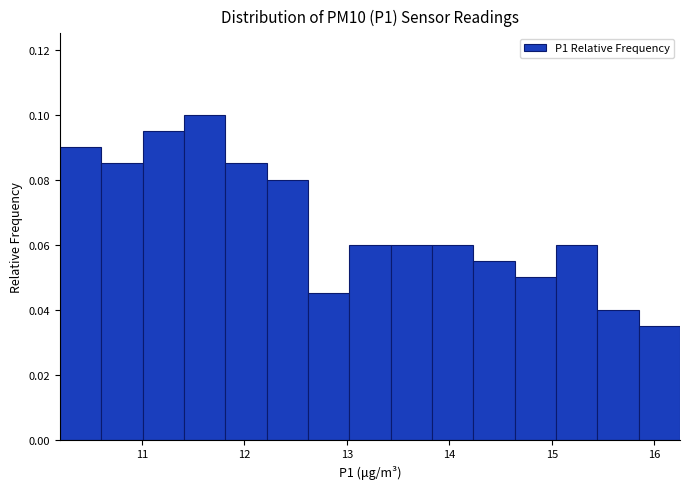

Reading left to right, list every bar in this chart as the range it spans on the x-axis followed by its height. Neither the bar edges nor the heights are printed on the chart, so give them approximately, as read against the axes.

10.2 to 10.6: 0.090
10.6 to 11.0: 0.086
11.0 to 11.4: 0.096
11.4 to 11.8: 0.100
11.8 to 12.2: 0.086
12.2 to 12.6: 0.080
12.6 to 13.0: 0.046
13.0 to 13.4: 0.060
13.4 to 13.8: 0.060
13.8 to 14.2: 0.060
14.2 to 14.6: 0.056
14.6 to 15.0: 0.050
15.0 to 15.4: 0.060
15.4 to 15.8: 0.040
15.8 to 16.3: 0.036